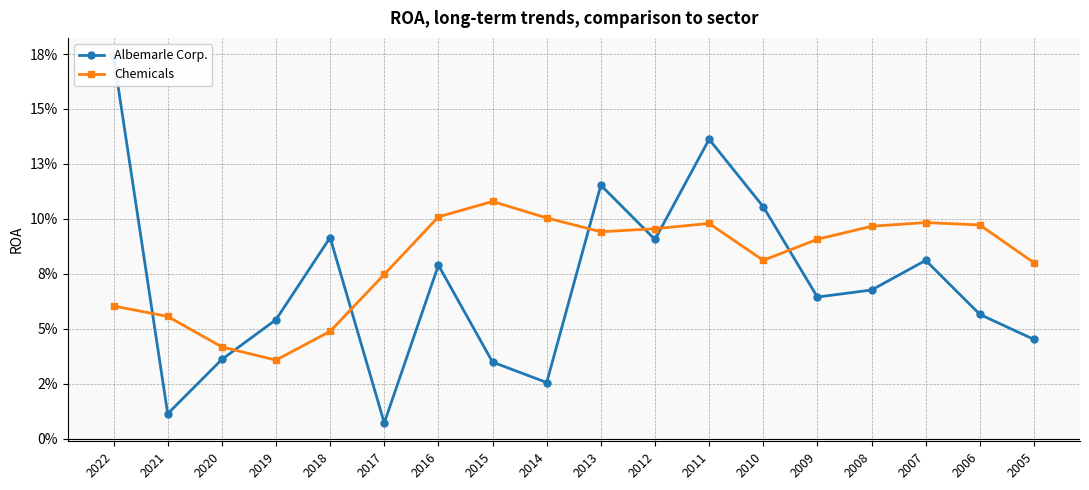

The value of Chemicals at 2019 is 0.1. True or false?

False